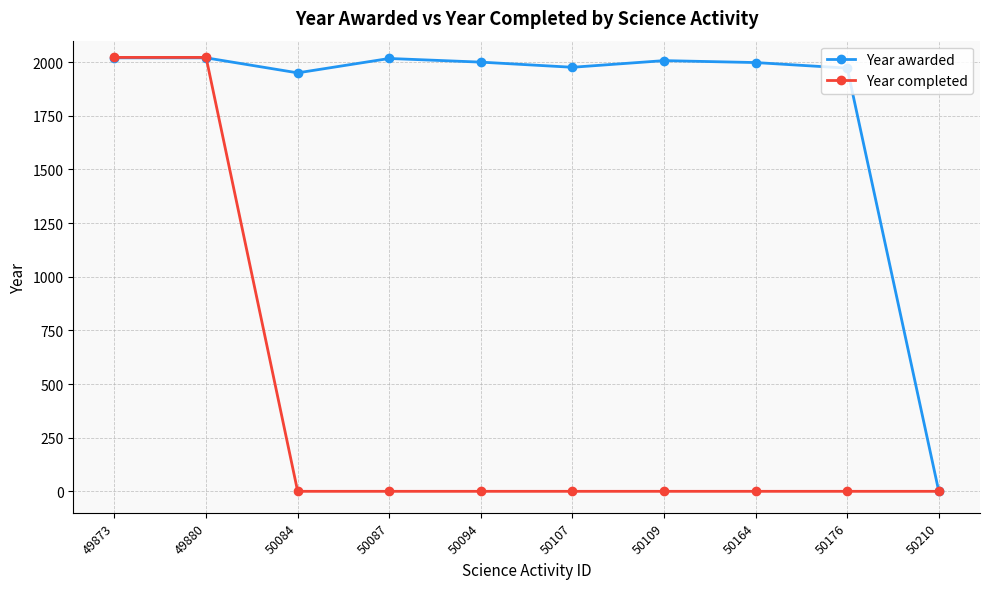

Rank the series at 50094 from lowest to highest value.

Year completed, Year awarded